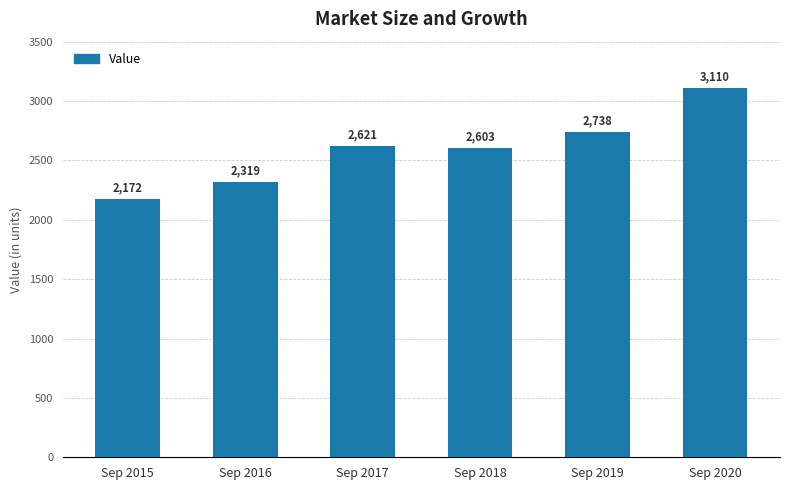

Where is the data nearest to the value 2641?

Sep 2017